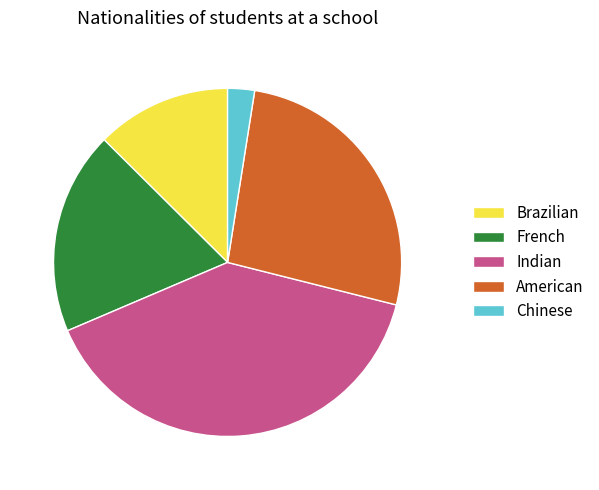

Is it true that French is 19% of the pie?

True